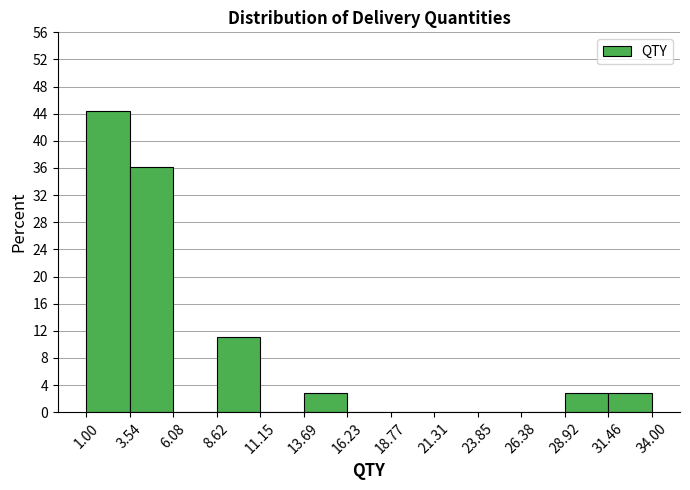

Over which range of the x-axis is the bar tallest?

1.00 to 3.54